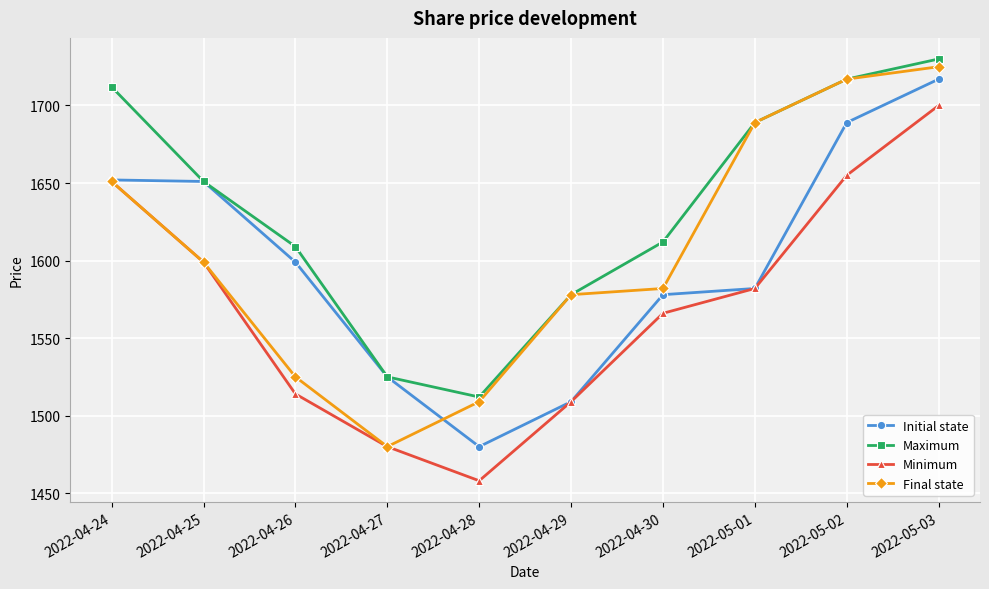

True or false: Minimum and Maximum intersect in this chart.

False